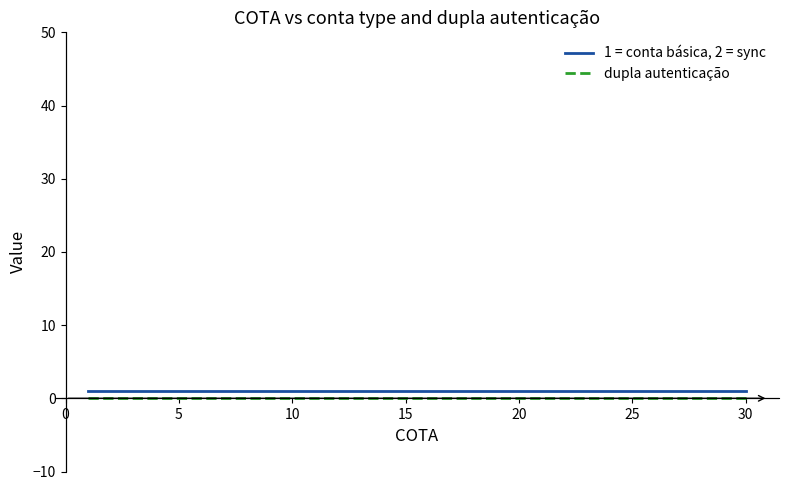

Reading right to left, what are all the values shown in this chart?

1 = conta básica, 2 = sync: 1	1	1	1	1	1	1	1	1	1	1	1	1	1	1	1	1	1	1	1	1	1	1	1	1	1	1	1	1	1
dupla autenticação: 0	0	0	0	0	0	0	0	0	0	0	0	0	0	0	0	0	0	0	0	0	0	0	0	0	0	0	0	0	0